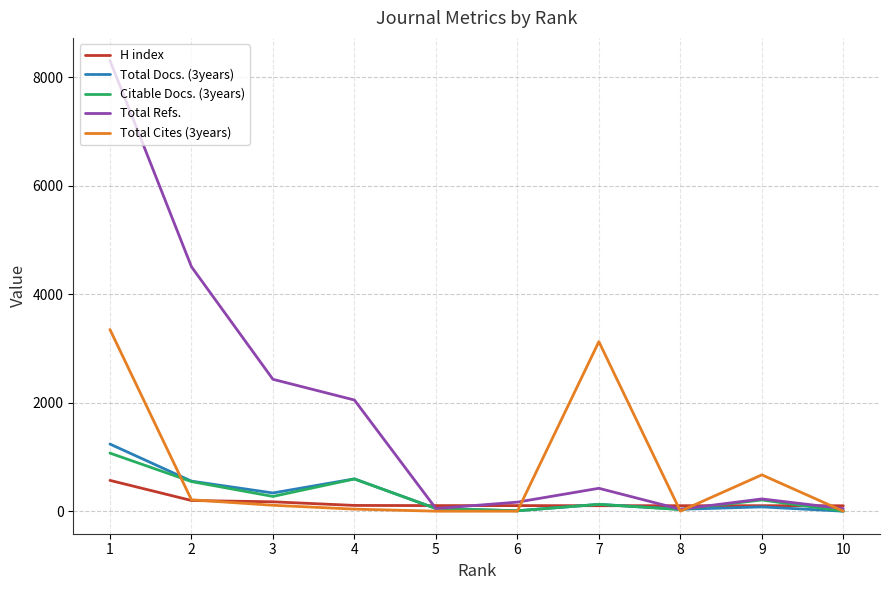

At how many categories does at least one series exceed 4369?

2